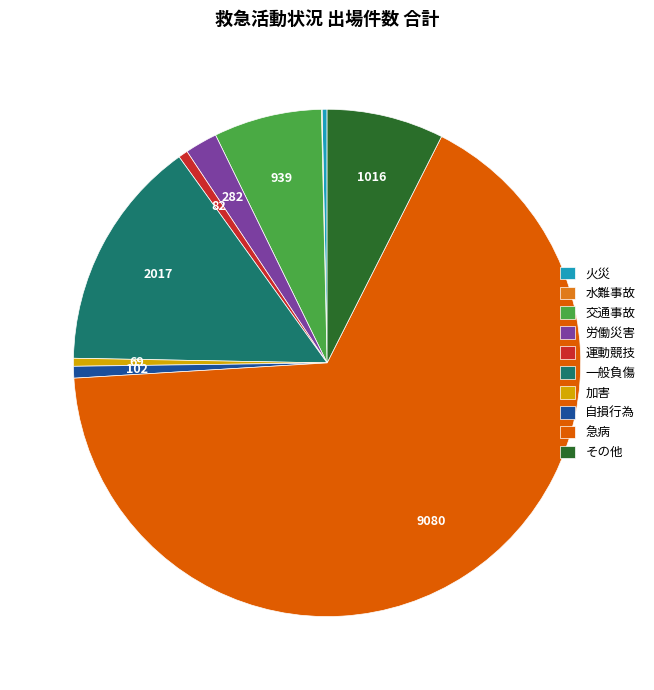

Which category has the biggest portion of the pie?

急病